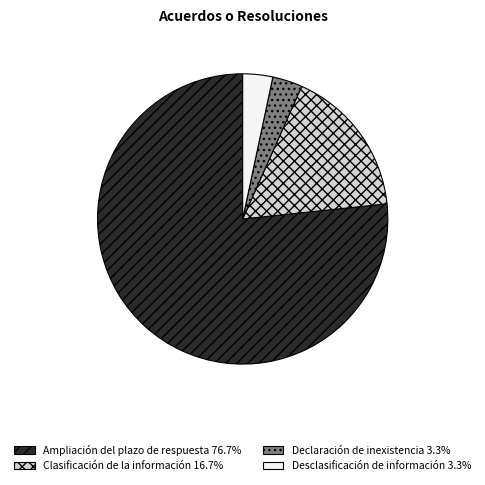

Which slice is the largest?

Ampliación del plazo de respuesta